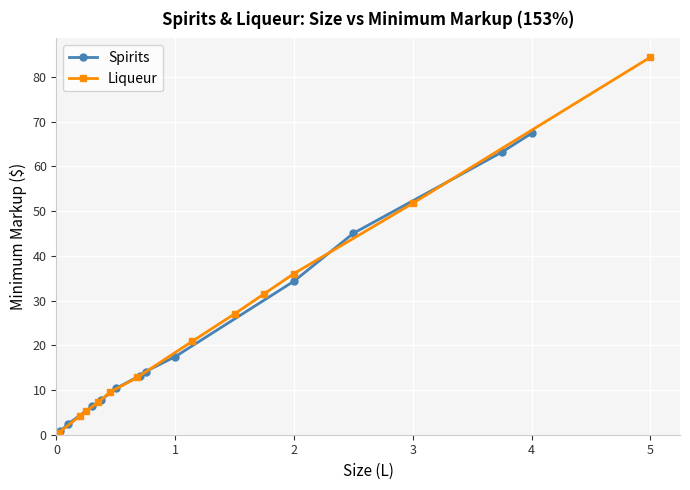

Which category has the highest value in the Spirits series?

4